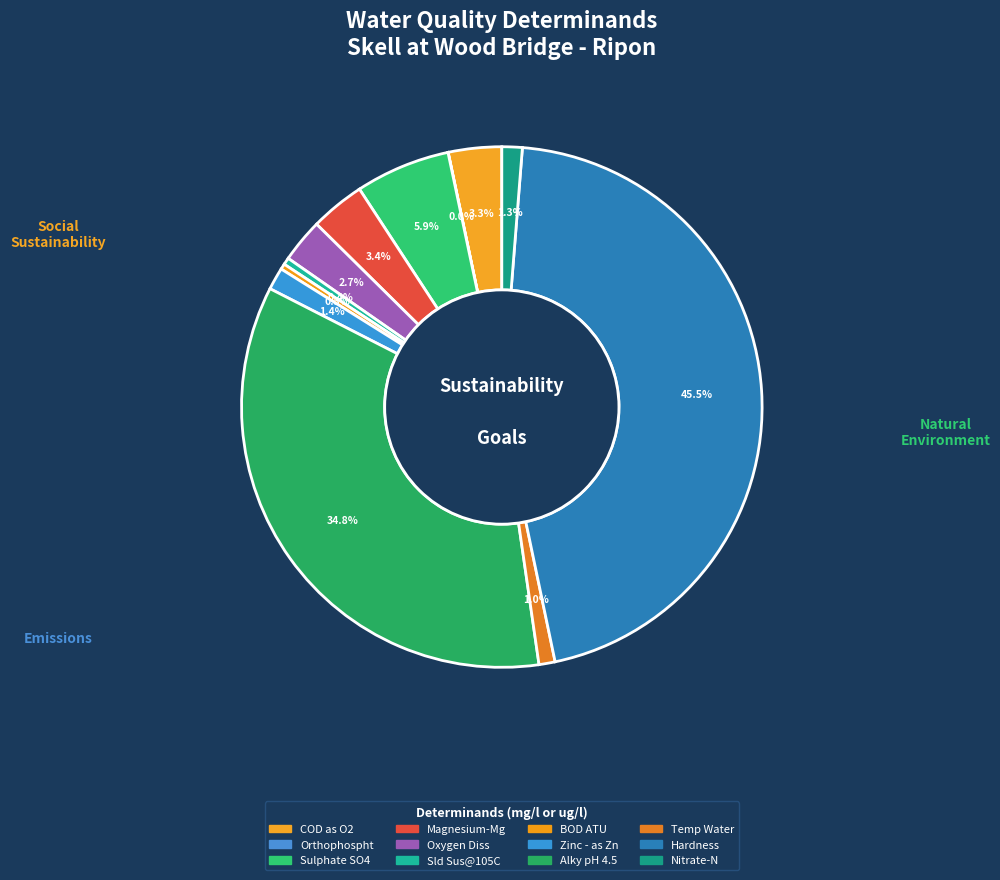

True or false: Magnesium-Mg accounts for 3% of the total.

True